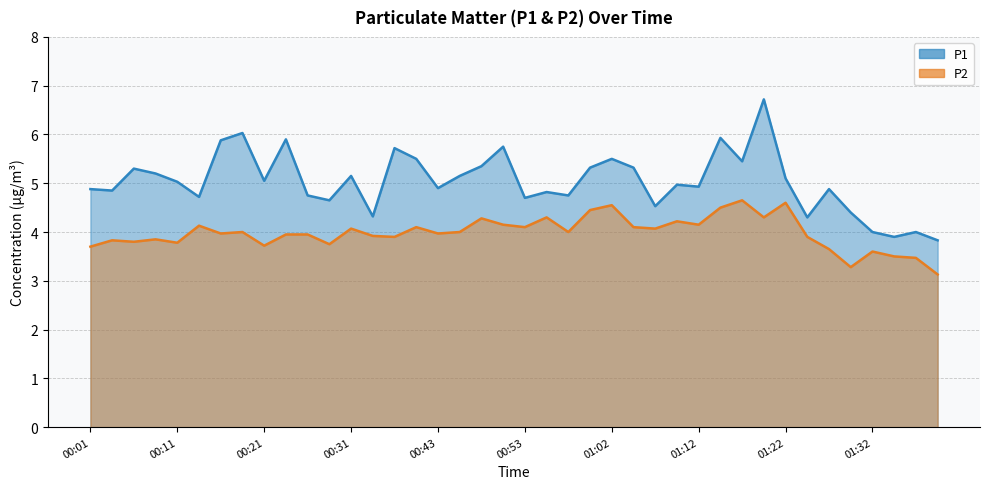

How many lines are shown in the chart?

2